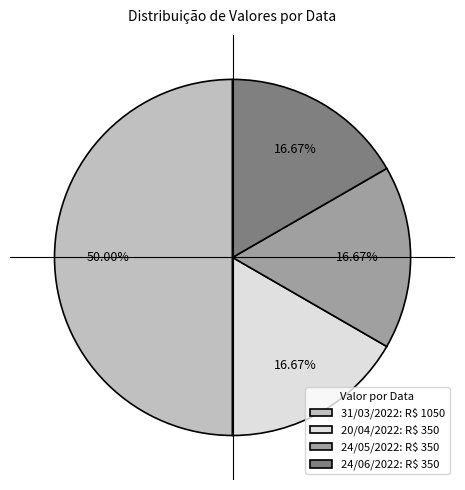

Does 20/04/2022: R$ 350 represent more than half of the total?

No